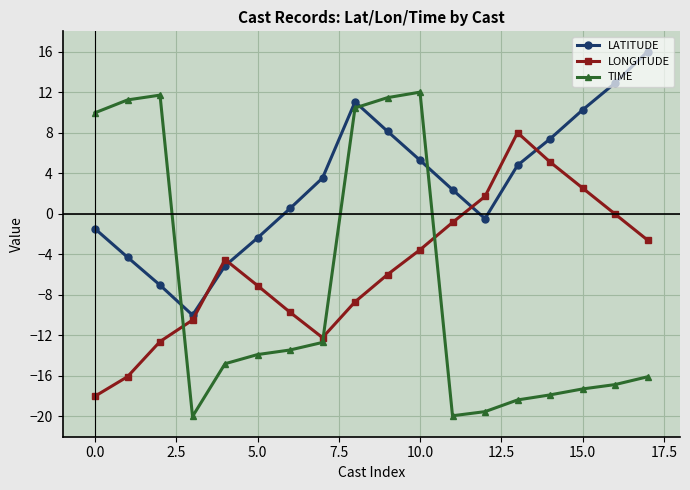

Which series has the largest total across all categories?

LATITUDE